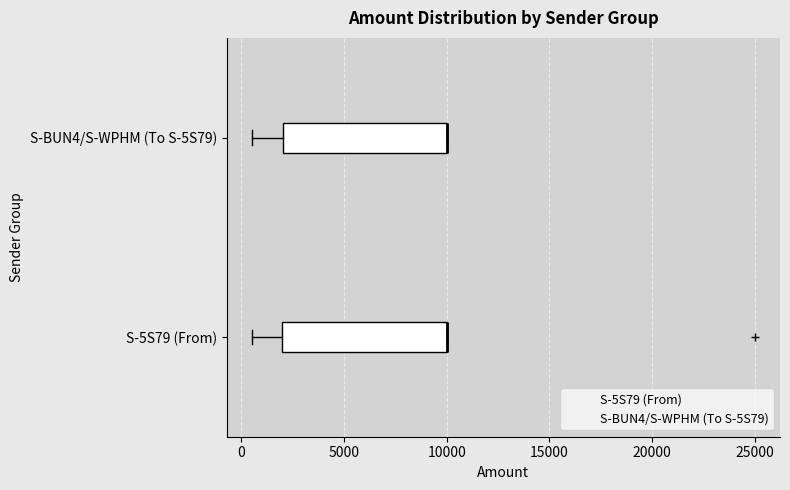

Reading bottom to top, read every box against the x-axis: the position of its median line, the range the box covers, and the ends of its whiskers. The values are not printed on the chart, so give them approximately, as read against the axis.

S-5S79 (From): median 10000 (drawn on the box's right edge), box 2000 to 10000, whiskers 500 to 10000
S-BUN4/S-WPHM (To S-5S79): median 10000 (drawn on the box's right edge), box 2000 to 10000, whiskers 500 to 10000